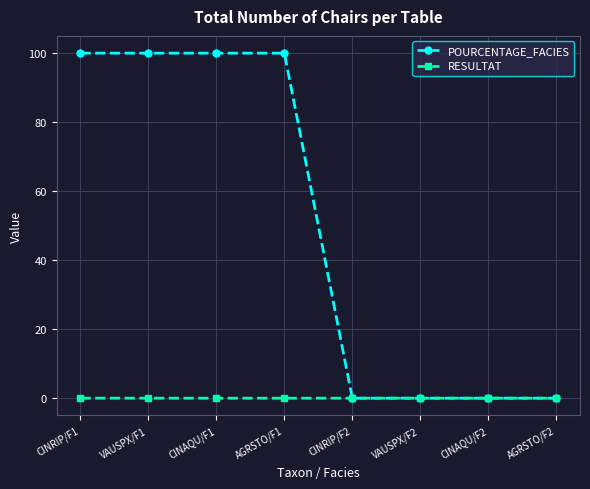

Between CINRIP/F1 and VAUSPX/F2, which series saw the biggest shift?

POURCENTAGE_FACIES